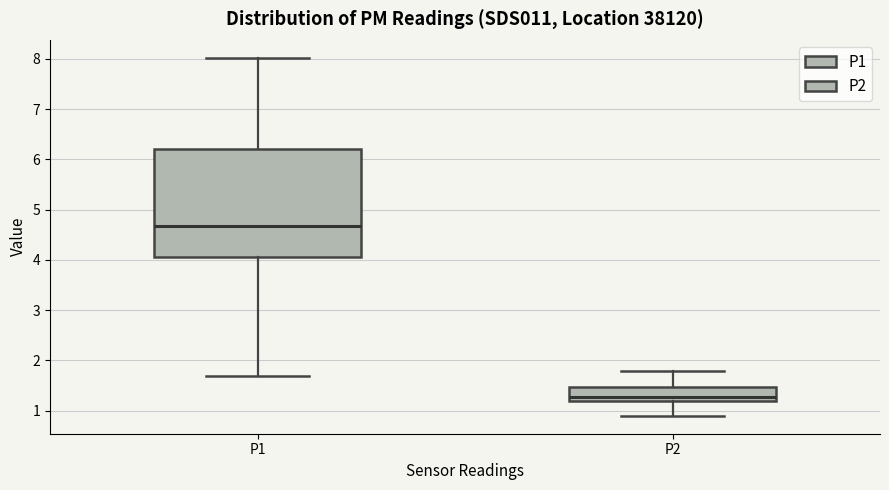

Which box has the lowest median line?

P2